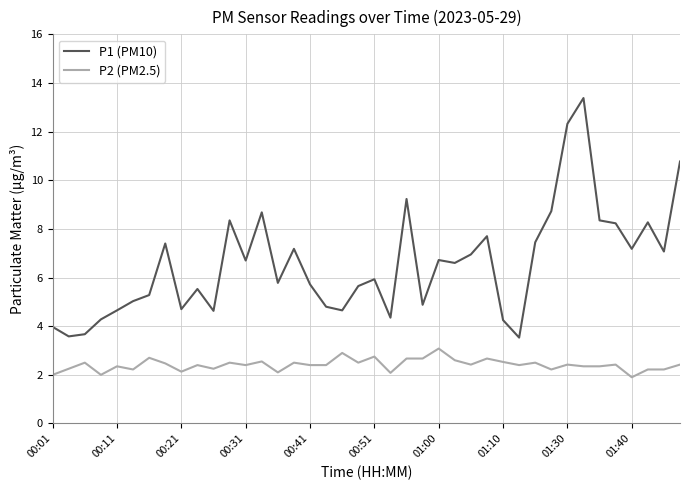

Does the chart display data point markers on the line(s)?

No